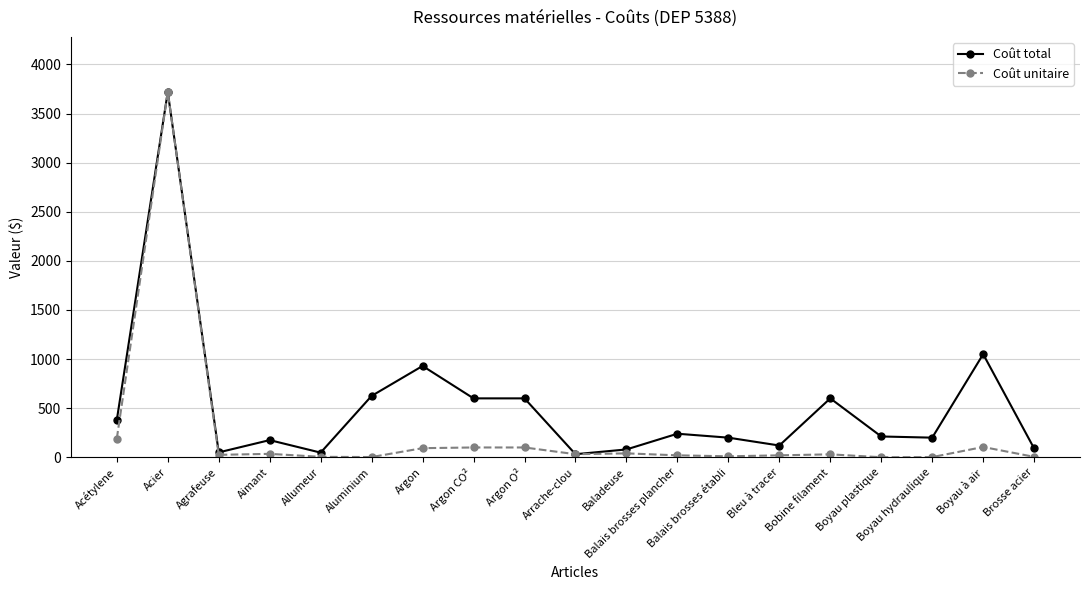

Which series has the largest range (max minus min)?

Coût unitaire